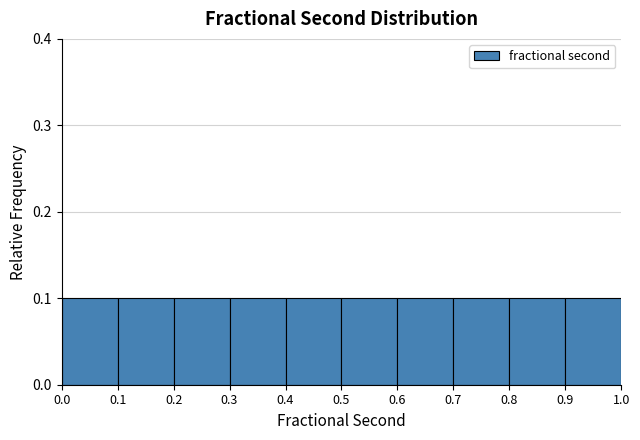

Reading left to right, transcribe this chart: for each bar, give the range it covers on the x-axis and its height. The values are not printed on the chart, so give them approximately, as read against the axis.

0.0 to 0.1: 0.1
0.1 to 0.2: 0.1
0.2 to 0.3: 0.1
0.3 to 0.4: 0.1
0.4 to 0.5: 0.1
0.5 to 0.6: 0.1
0.6 to 0.7: 0.1
0.7 to 0.8: 0.1
0.8 to 0.9: 0.1
0.9 to 1.0: 0.1